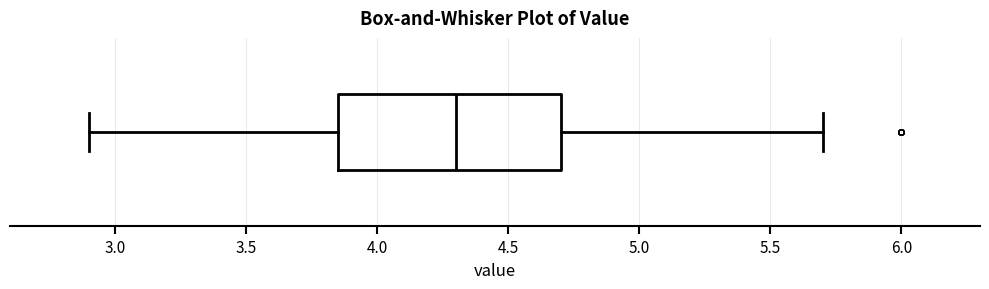

Transcribe this box plot: give where the median line is, the range the box spans, and where the two whiskers end, as read against the x-axis. The values are not printed on the chart, so give them approximately, as read against the axis.

median 4.30, box 3.85 to 4.70, whiskers 2.90 to 5.70